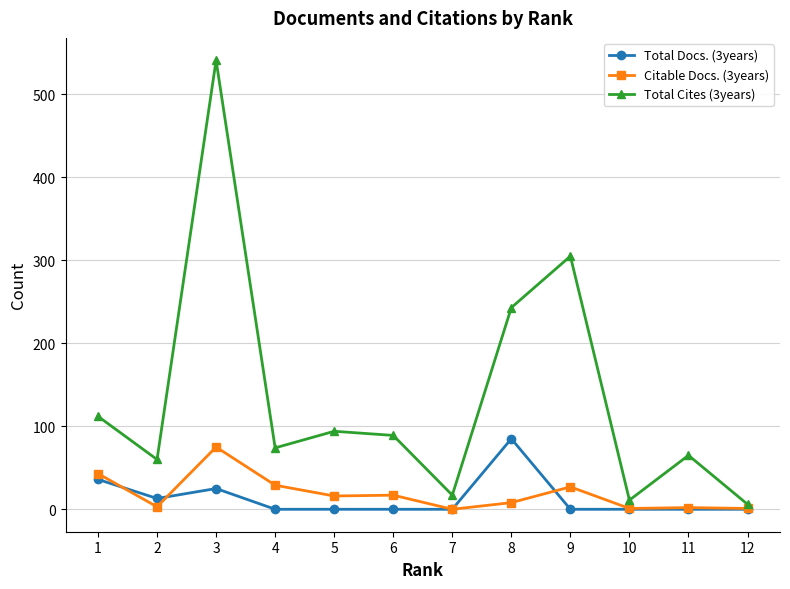

At which category does Citable Docs. (3years) reach its first local valley?

2